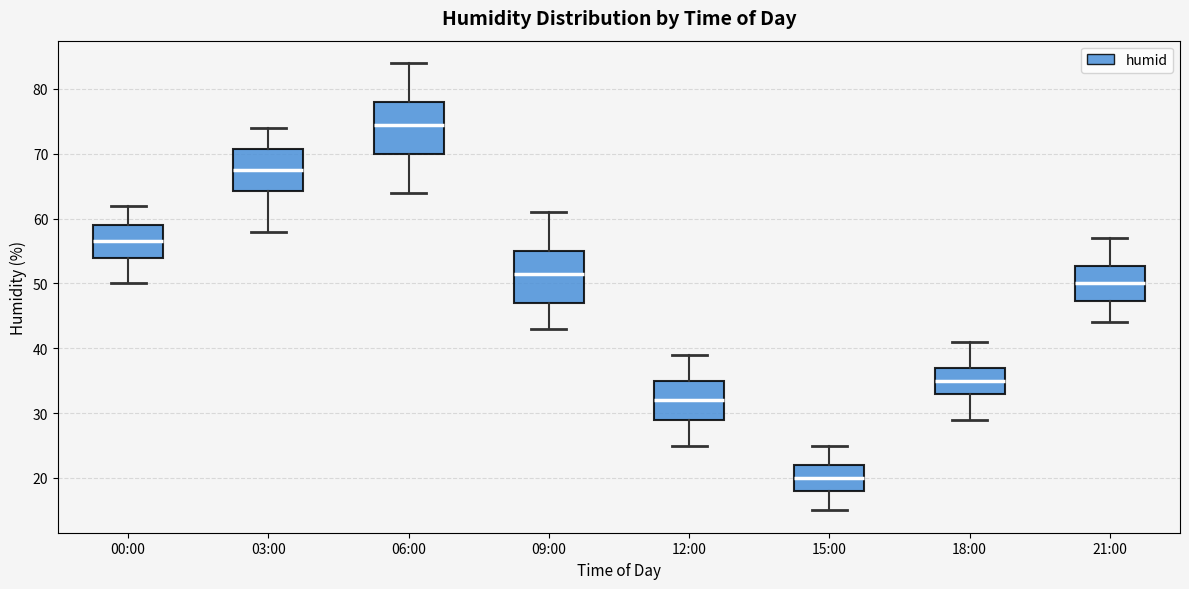

Reading left to right, read every box against the y-axis: the position of its median line, the range the box covers, and the ends of its whiskers. The values are not printed on the chart, so give them approximately, as read against the axis.

00:00: median 57, box 54 to 59, whiskers 50 to 62
03:00: median 68, box 64 to 71, whiskers 58 to 74
06:00: median 75, box 70 to 78, whiskers 64 to 84
09:00: median 52, box 47 to 55, whiskers 43 to 61
12:00: median 32, box 29 to 35, whiskers 25 to 39
15:00: median 20, box 18 to 22, whiskers 15 to 25
18:00: median 35, box 33 to 37, whiskers 29 to 41
21:00: median 50, box 47 to 53, whiskers 44 to 57